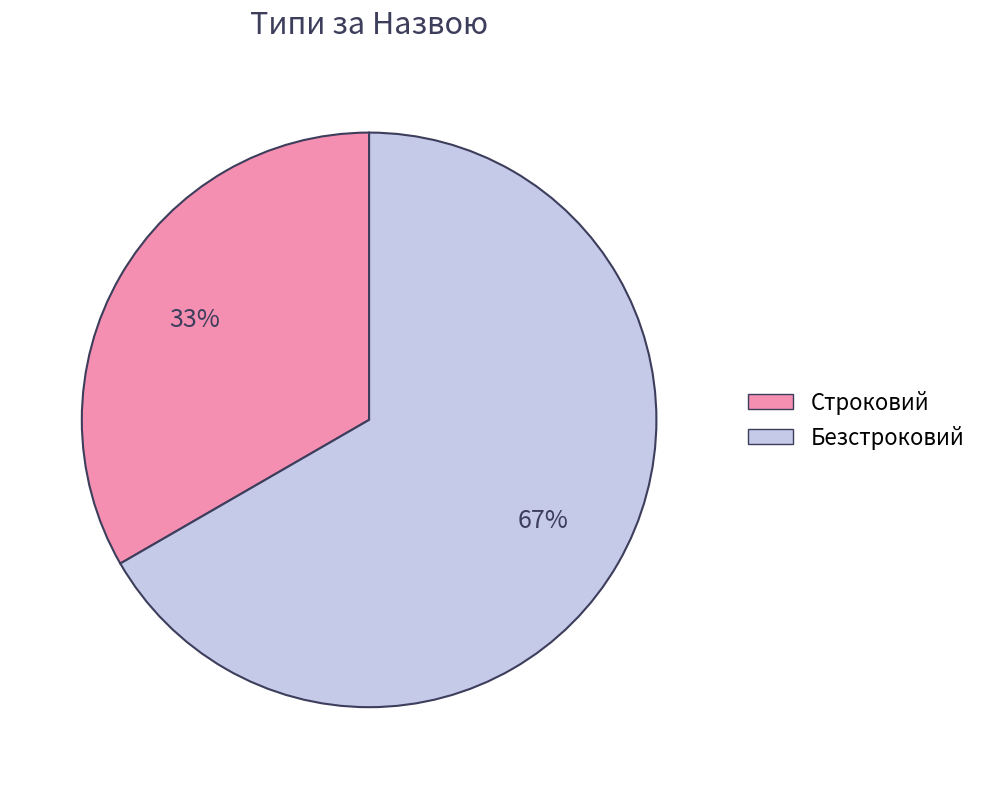

Count the number of slices in the pie.

2